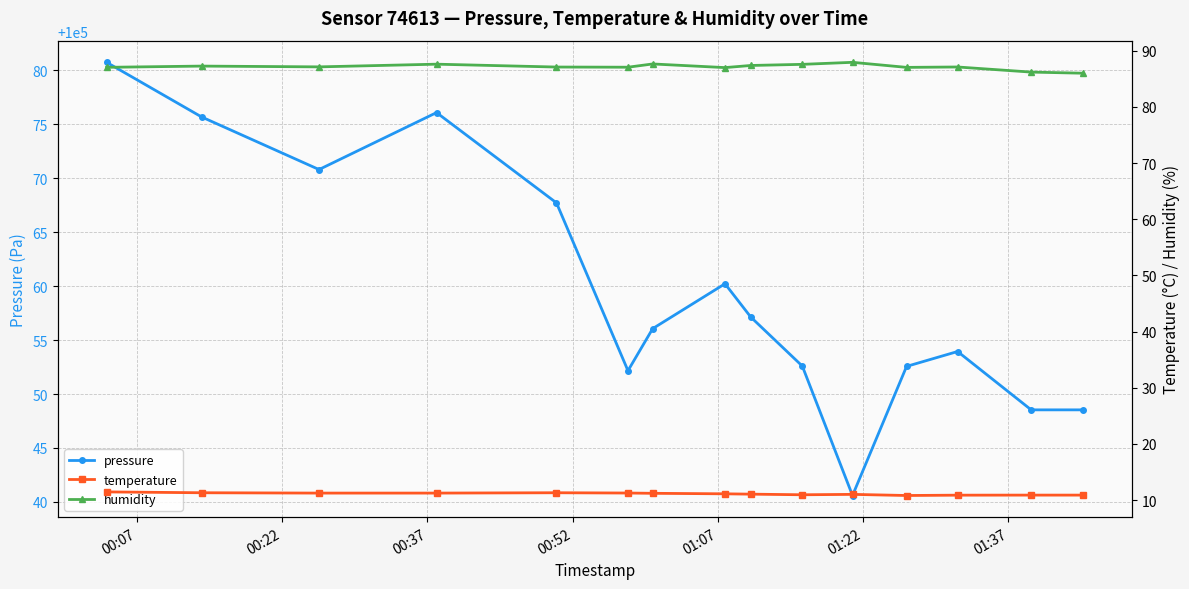

Rank the series by their maximum value, from highest to lowest.

pressure, humidity, temperature